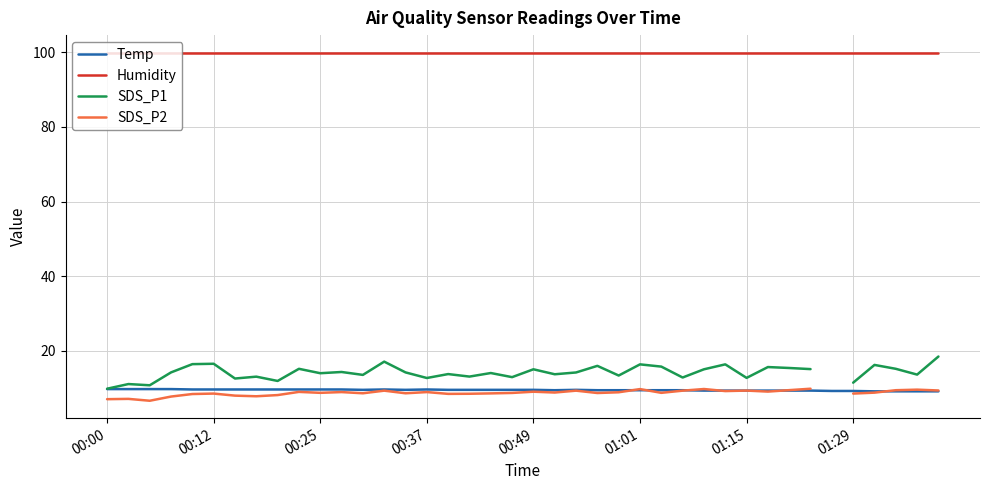

At which category is the sum across all series the highest?

39